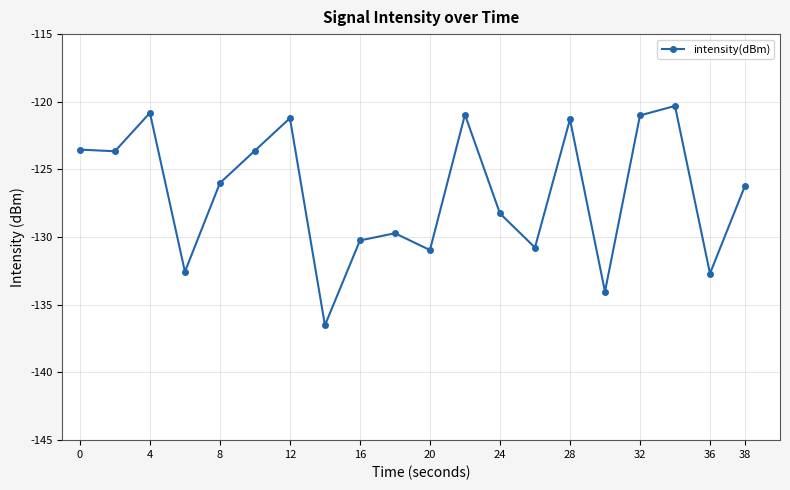

True or false: there are more than 0 points higher than both neighbors.

True